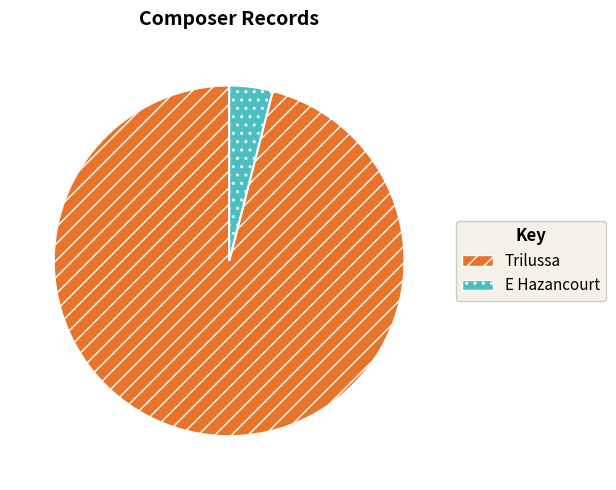

Rank the categories by value from highest to lowest.

Trilussa, E Hazancourt